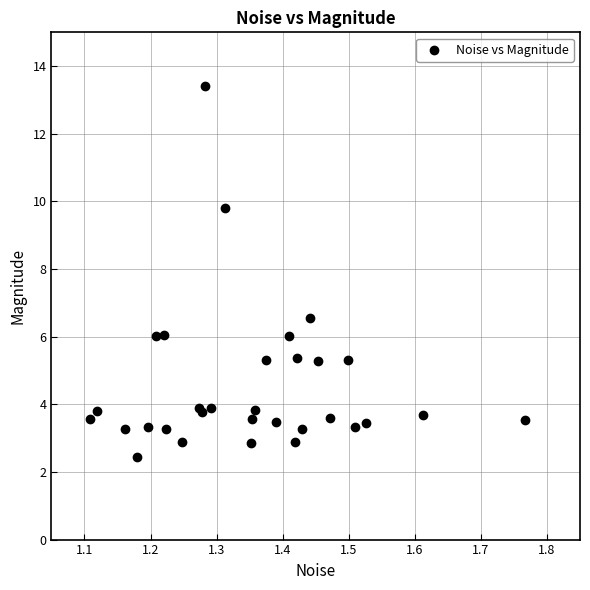

What Y value in the scatter plot is closest to 7?

6.6